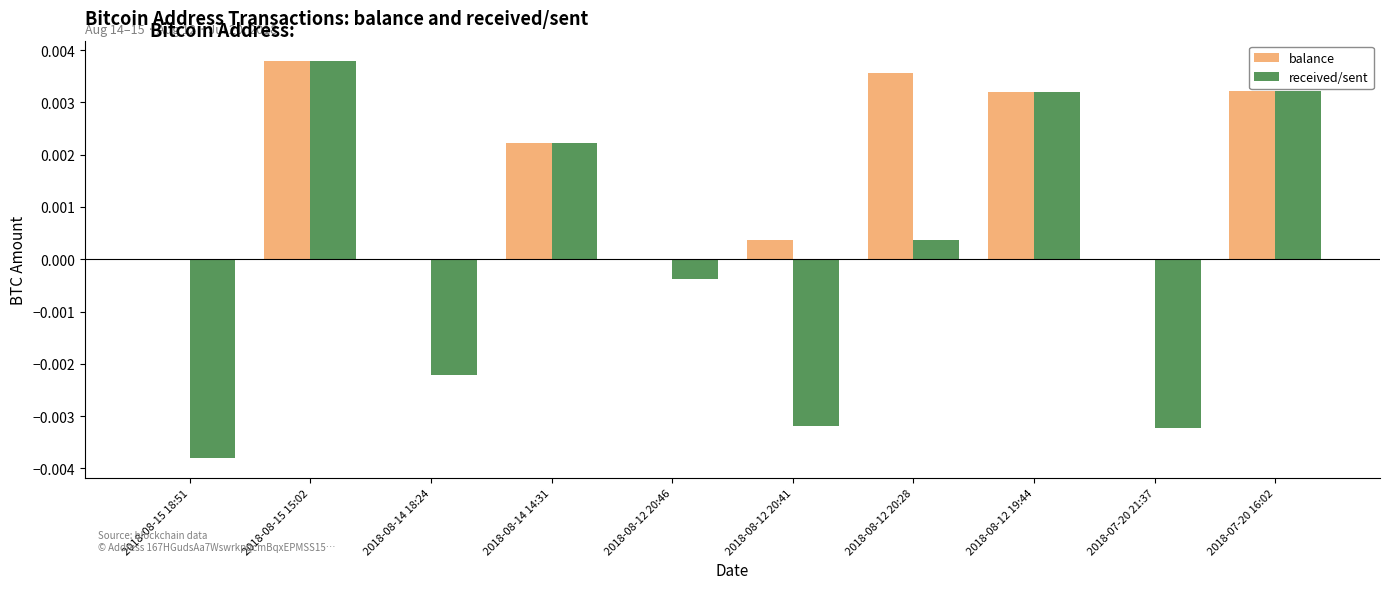

How many distinct data groups are displayed?

2